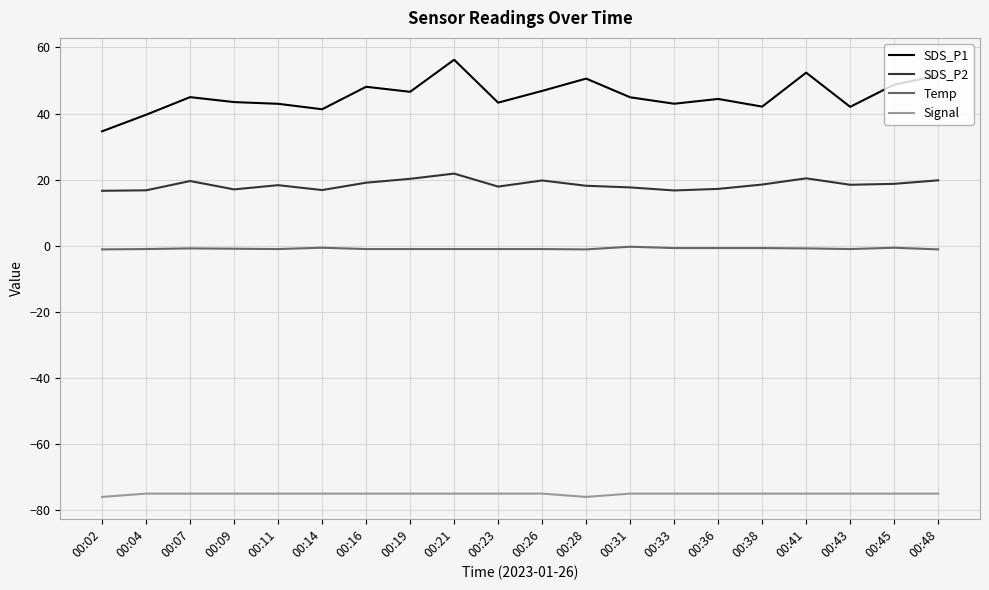

List the series in order of their overall mean, highest first.

SDS_P1, SDS_P2, Temp, Signal